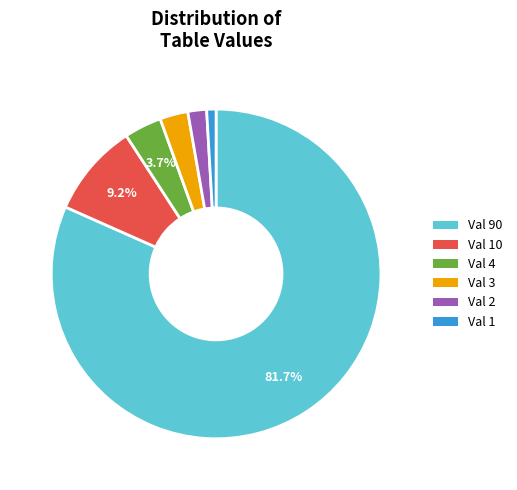

How many segments does this pie chart have?

6